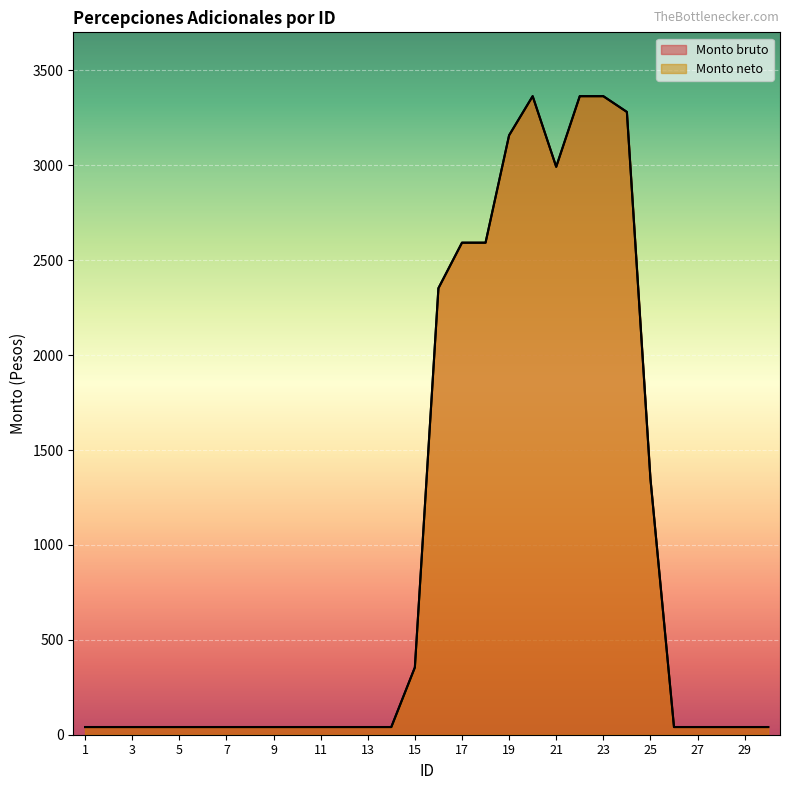

Count the number of categories in the chart.

30